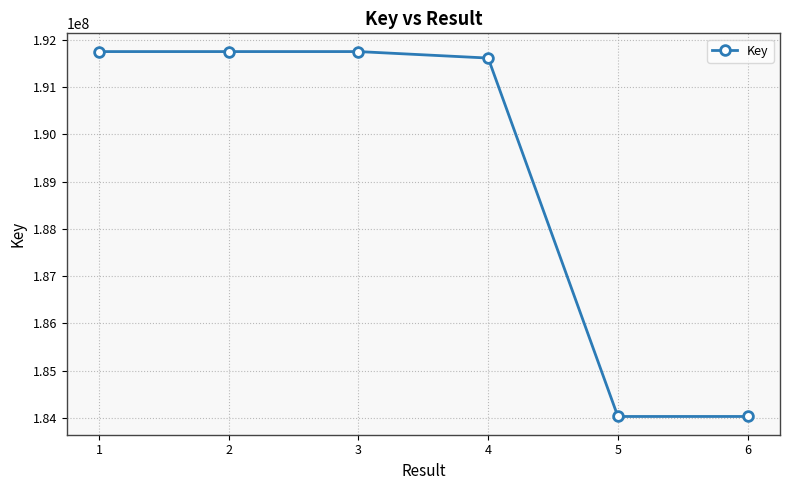

What value does the data have at 4?

191613607